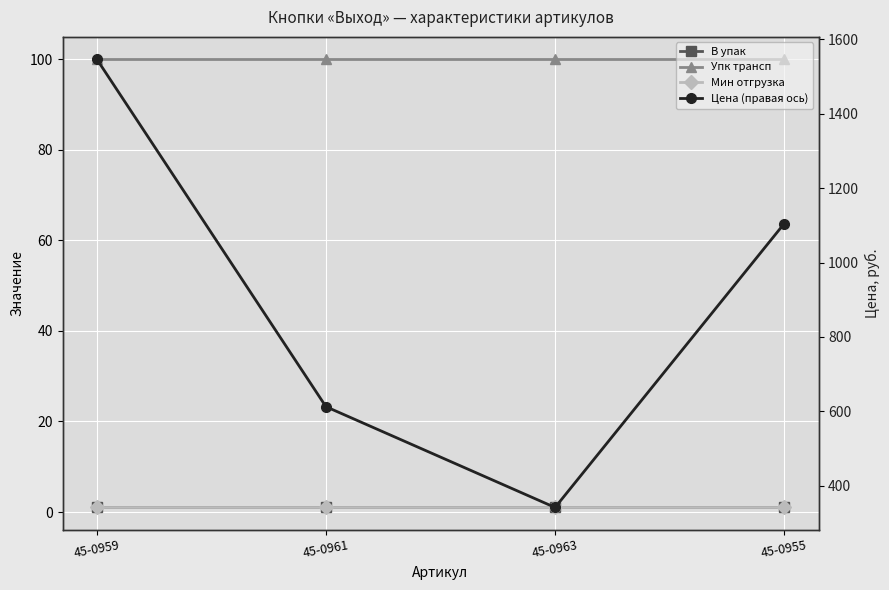

What position from the right is 45-0963?

2